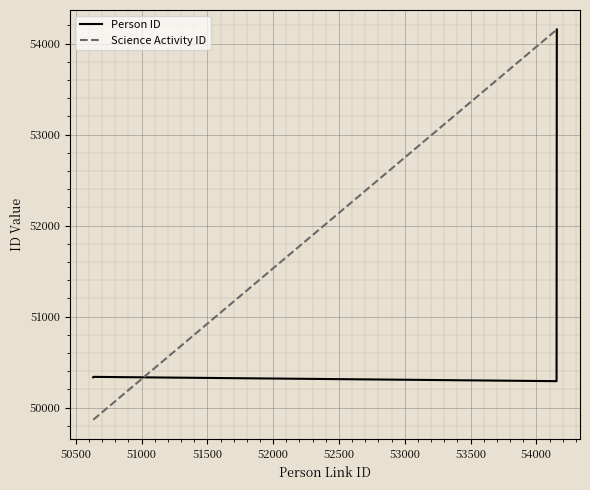

What is the maximum value shown in the chart?

54154